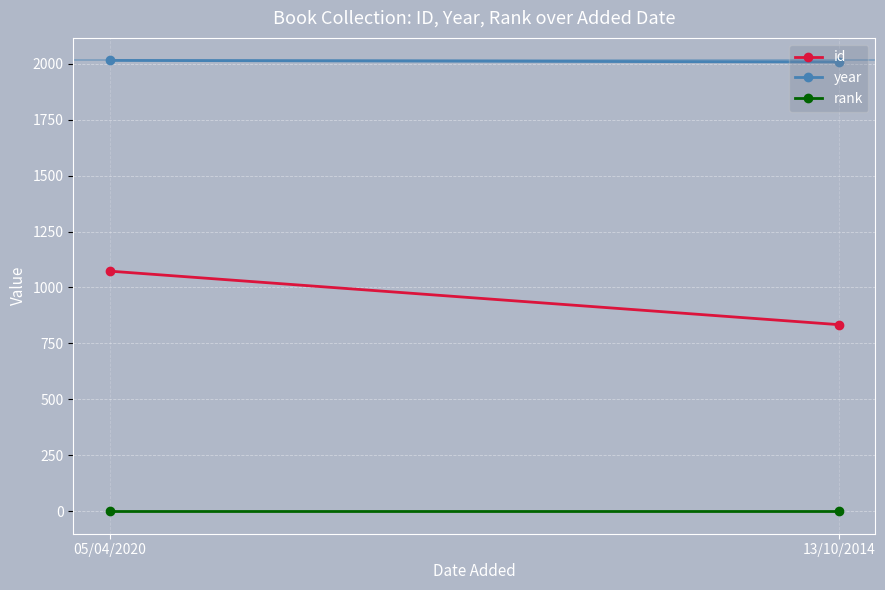

The value of id at 05/04/2020 is 281. True or false?

False